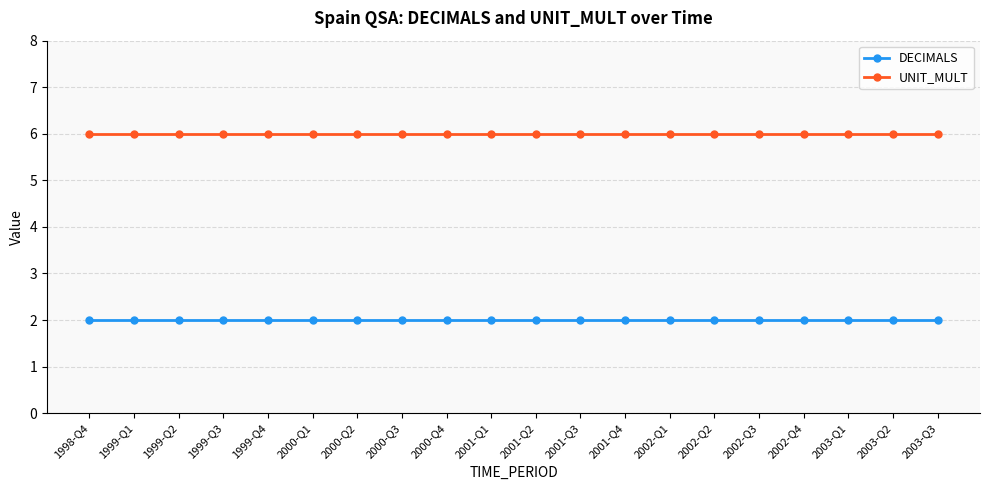

List the series in order of their overall mean, highest first.

UNIT_MULT, DECIMALS